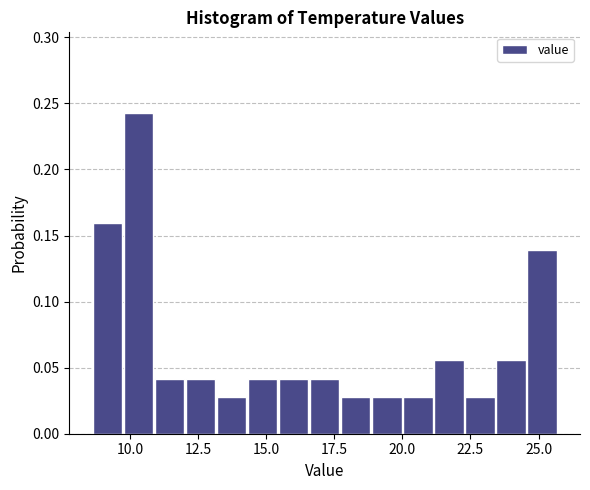

Around what value on the x-axis is the tallest bar? Give the approximate position of its centre, as read against the axis.

10.5